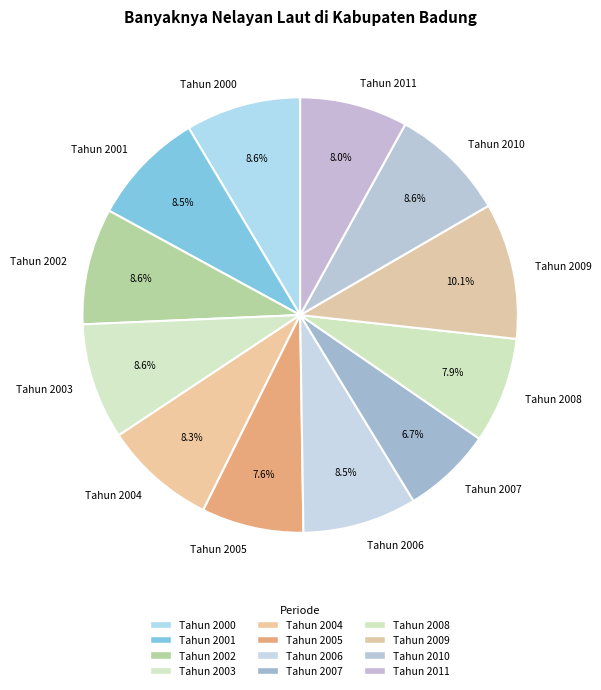

To the nearest percent, what percentage of the pie is Tahun 2005?

8%